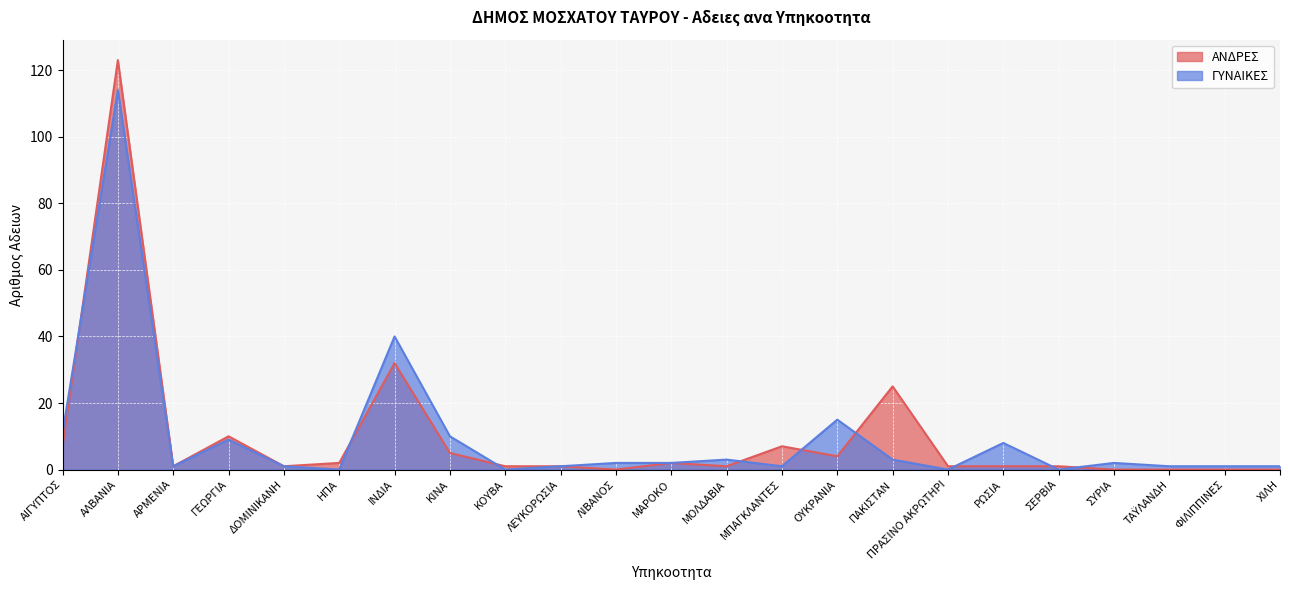

The value of ΓΥΝΑΙΚΕΣ at ΠΡΑΣΙΝΟ ΑΚΡΩΤΗΡΙ is 65. True or false?

False